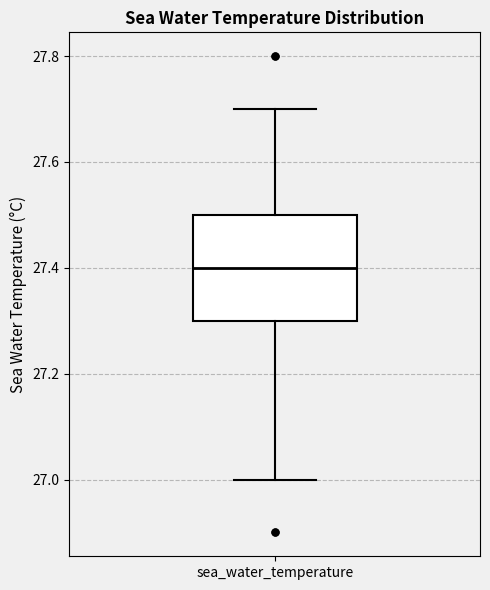

Transcribe this box plot: give where the median line is, the range the box spans, and where the two whiskers end, as read against the y-axis. The values are not printed on the chart, so give them approximately, as read against the axis.

median 27.4, box 27.3 to 27.5, whiskers 27.0 to 27.7